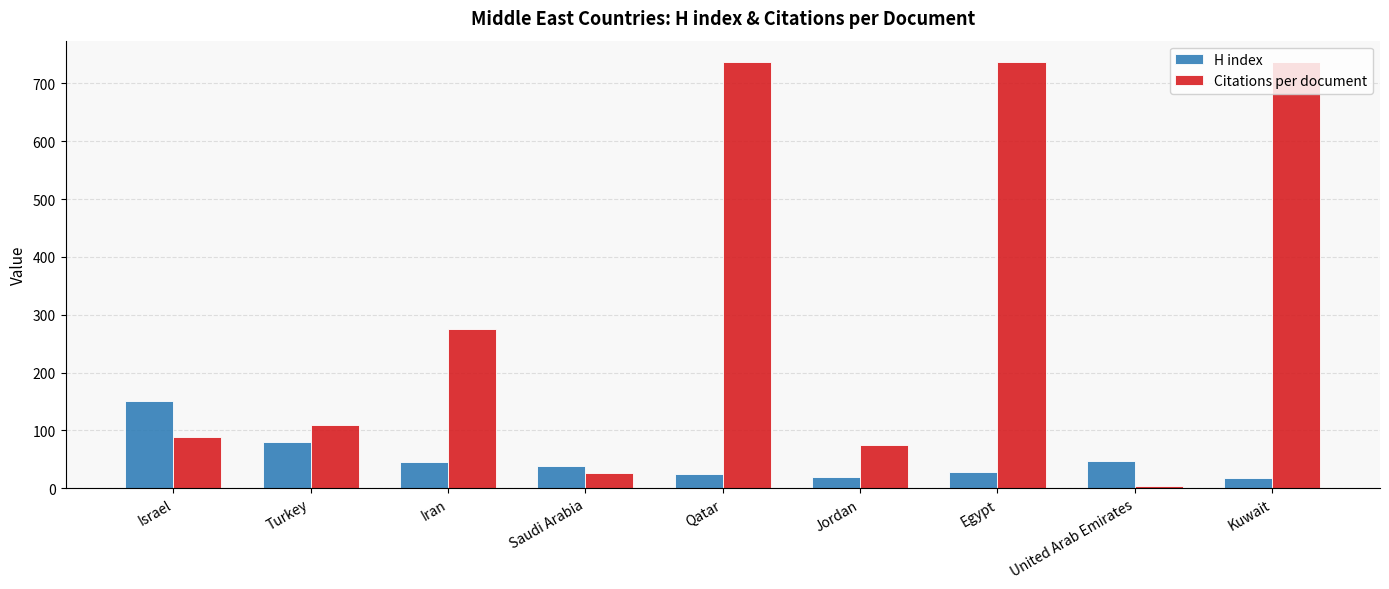

What is the label of the 2nd bar from the left?

Turkey